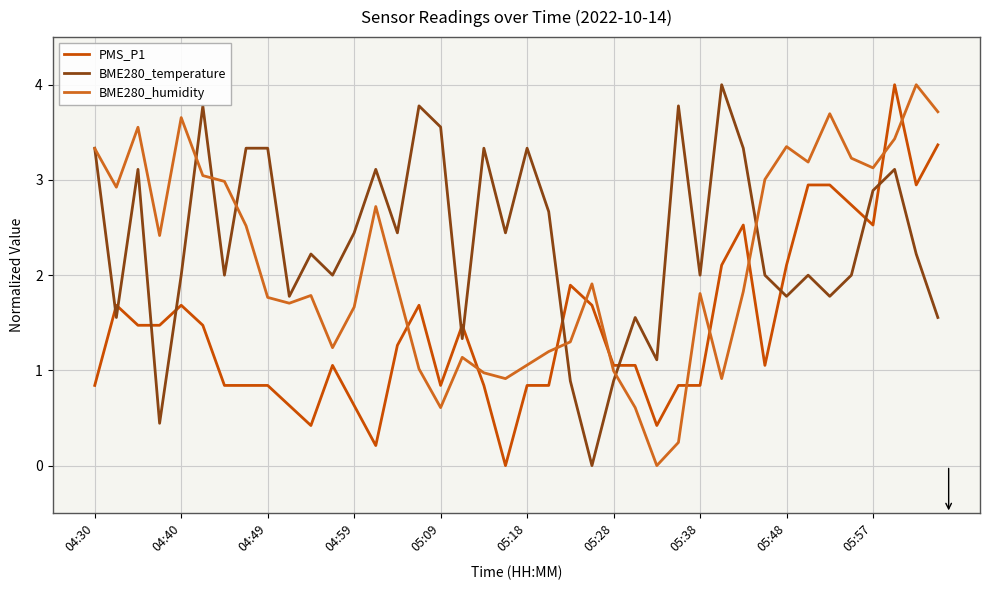

What are all the series names shown in the legend?

PMS_P1, BME280_temperature, BME280_humidity